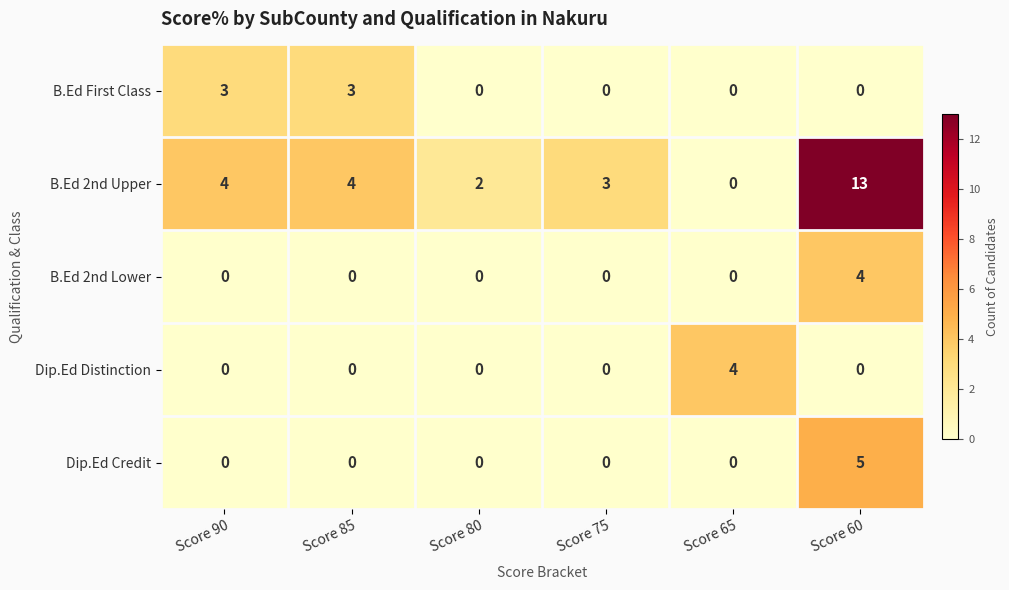

True or false: B.Ed First Class has a value of 0 at Score 65.

True